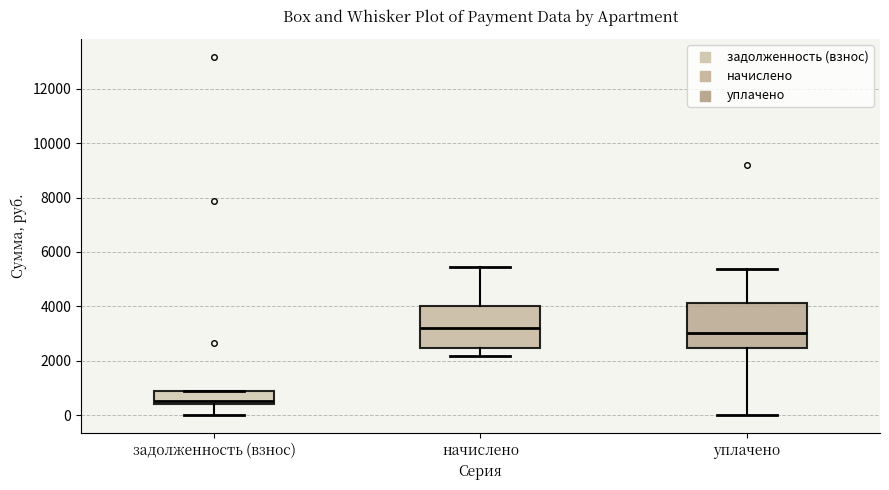

Where is the upper edge of the box for начислено on the y-axis? The values are not printed on the chart, so give them approximately, as read against the axis.

4000